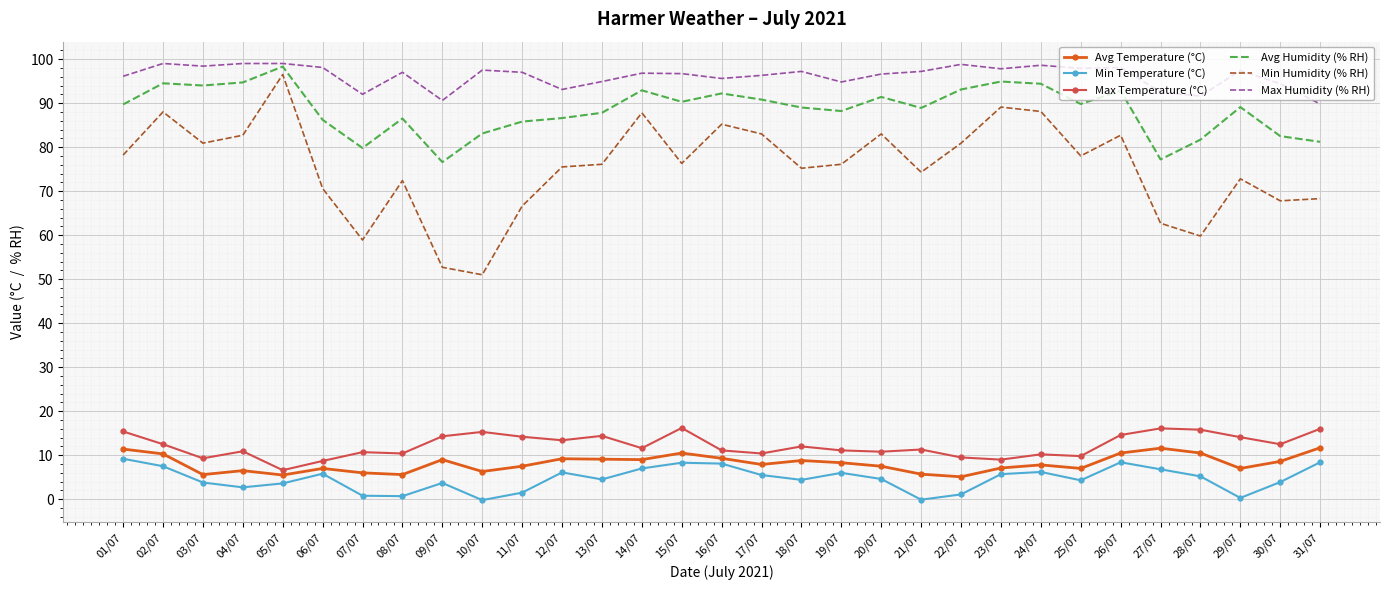

What is the difference between the maximum and minimum values in the Max Humidity (% RH) series?

9.2